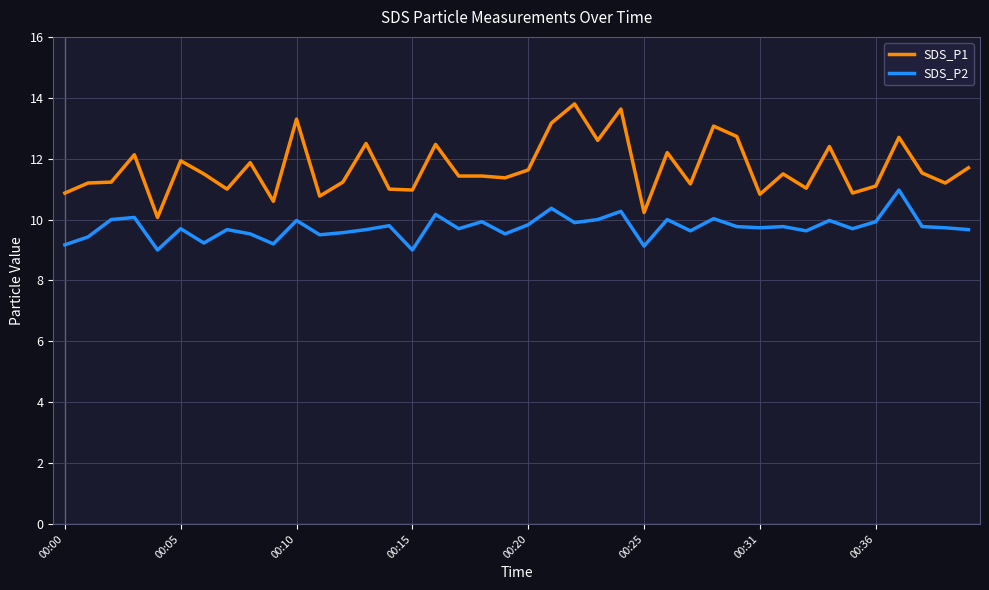

True or false: SDS_P1 has more than 2 interior local peaks.

True